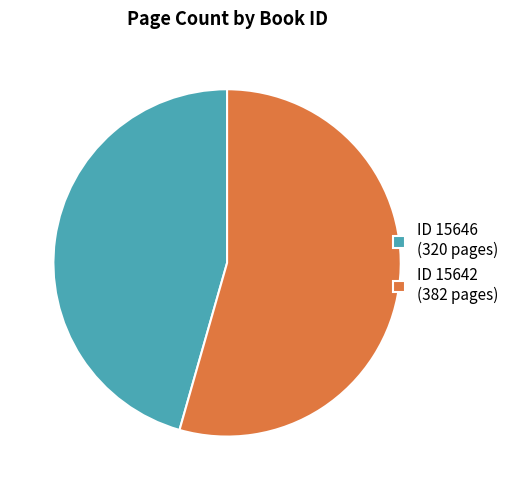

Between ID 15646 (320 pages) and ID 15642 (382 pages), which is larger?

ID 15642 (382 pages)